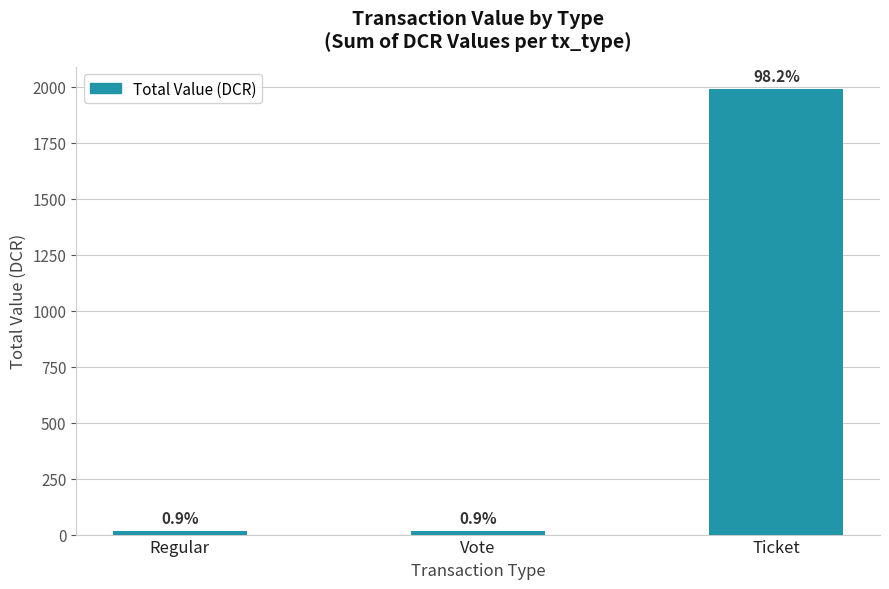

How many bars are there in total?

3